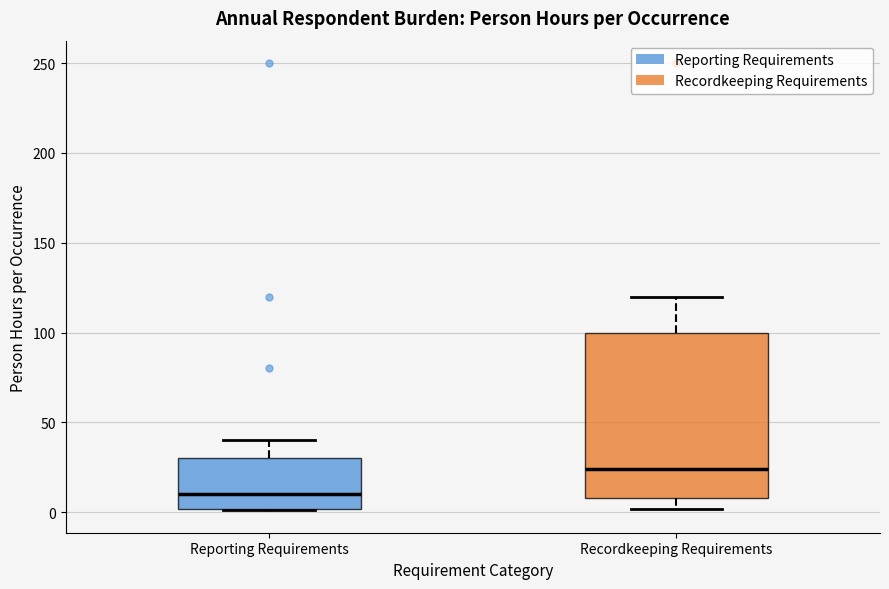

Comparing the boxes themselves (not the whiskers), which one is the tallest?

Recordkeeping Requirements